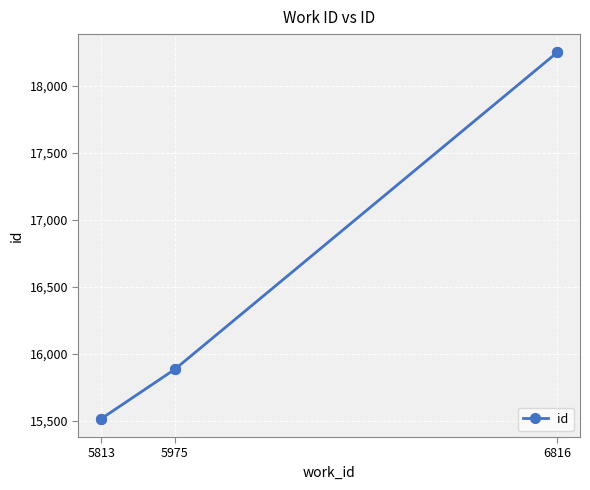

Between 5813 and 6816, which is larger?

6816